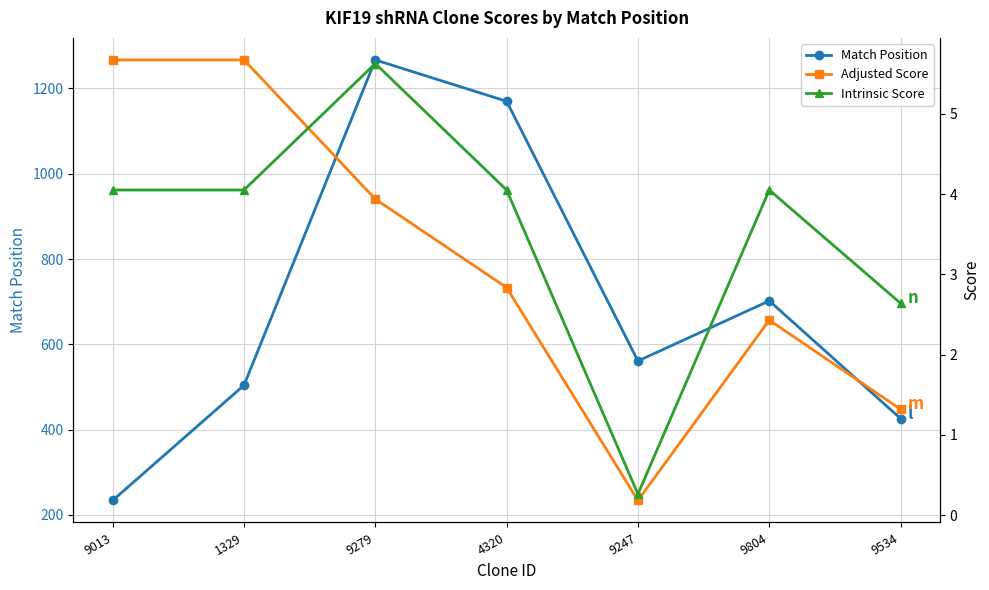

True or false: Intrinsic Score and Match Position intersect in this chart.

False